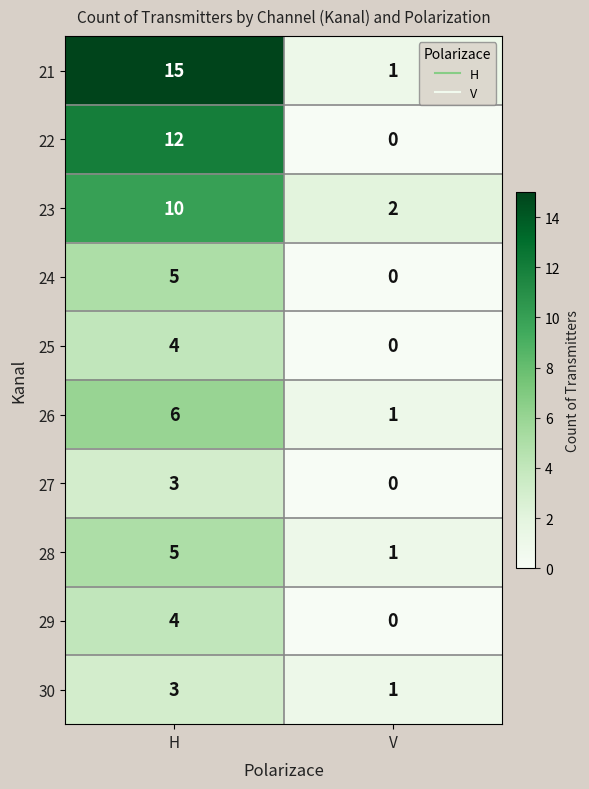

Which series has the widest spread of values?

21